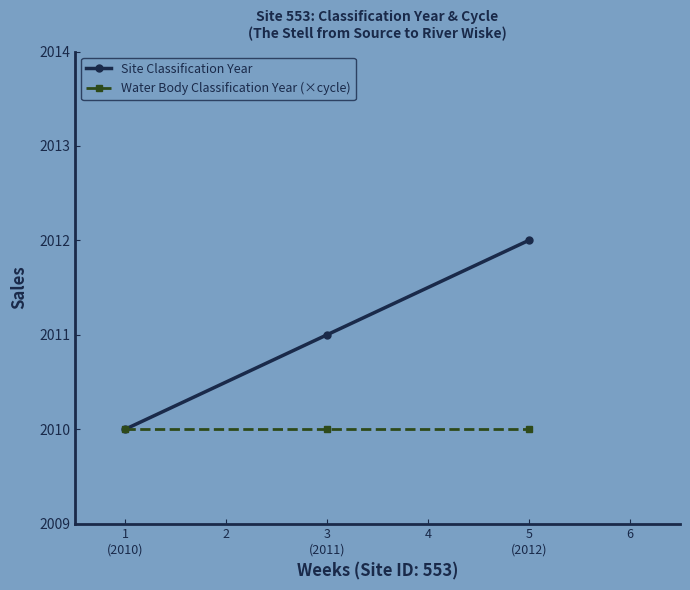

Which series has the largest total across all categories?

Site Classification Year